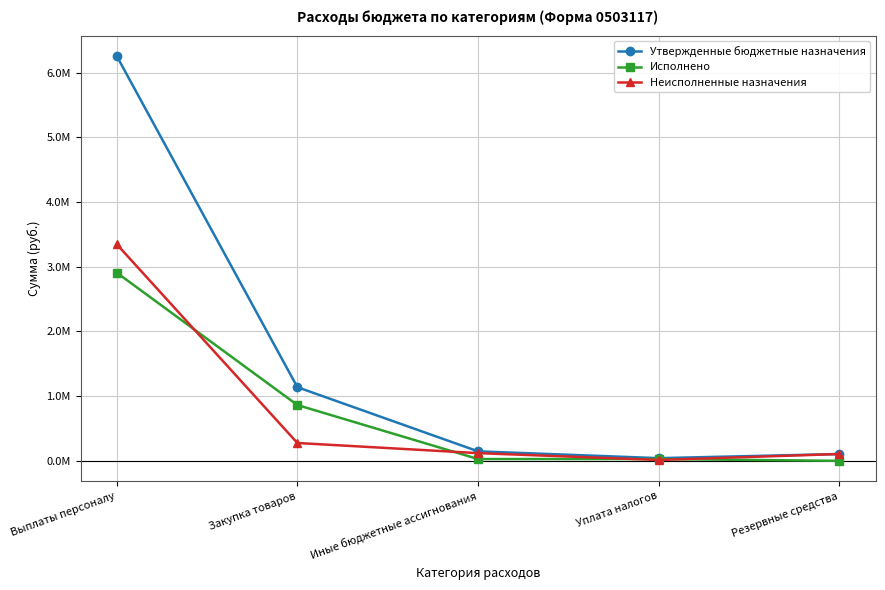

Is this an area chart (filled region under the line)?

No